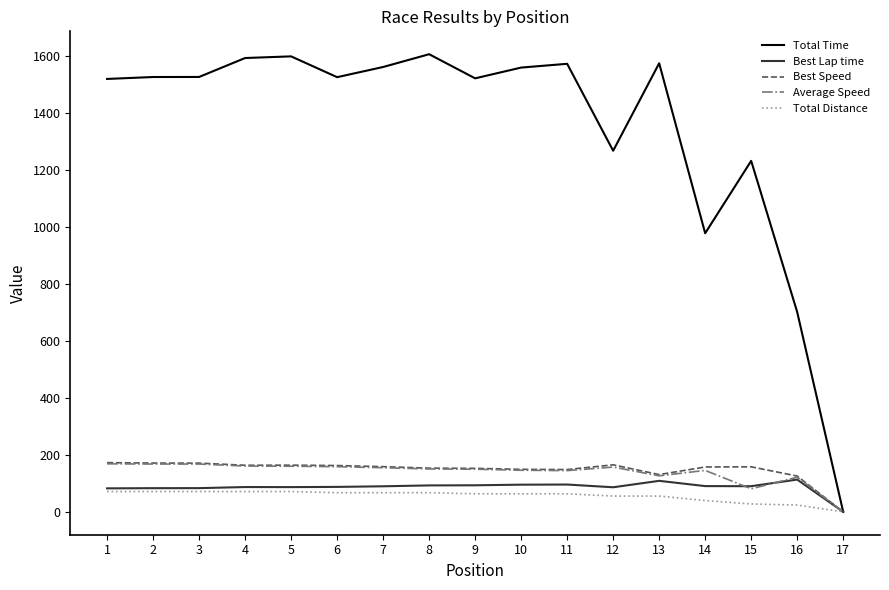

What is the maximum value shown in the chart?

1607.4